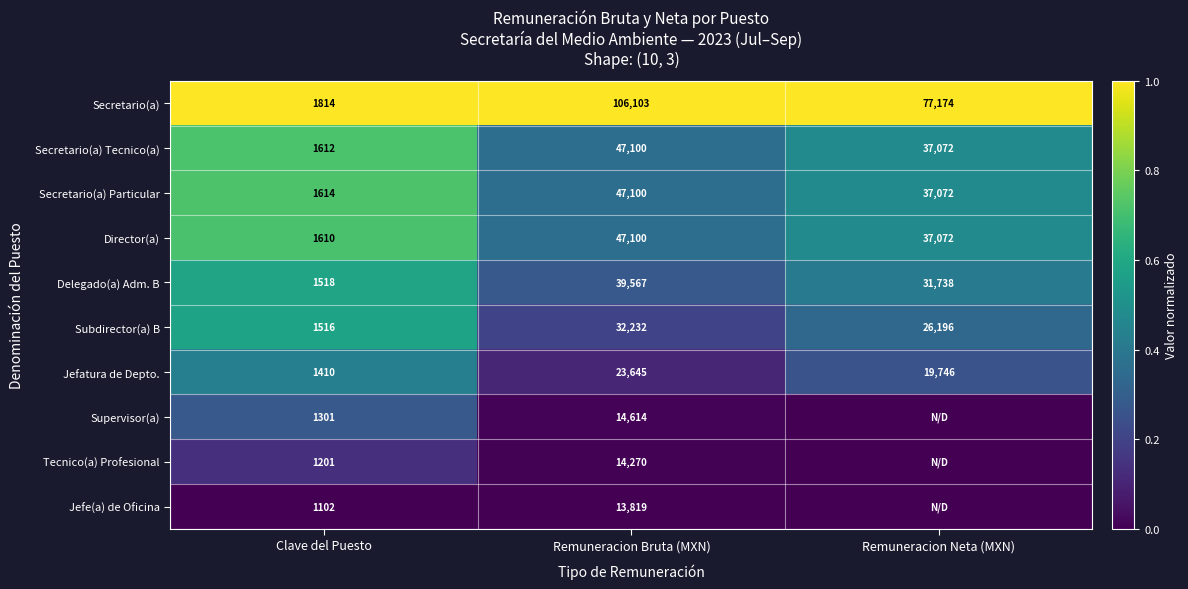

What is the difference between the second highest and minimum values in the Jefatura de Depto. series?

18336